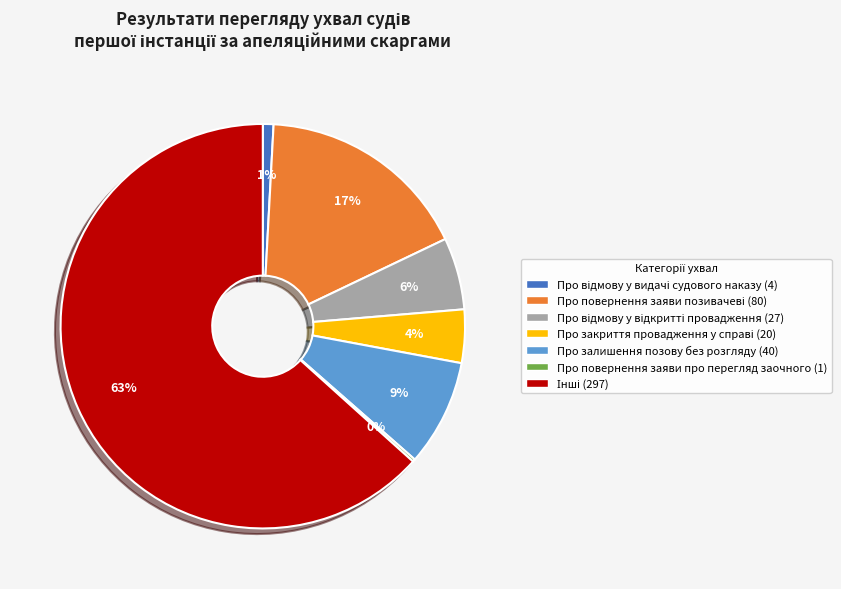

To the nearest percent, what is the average slice percentage?

14%